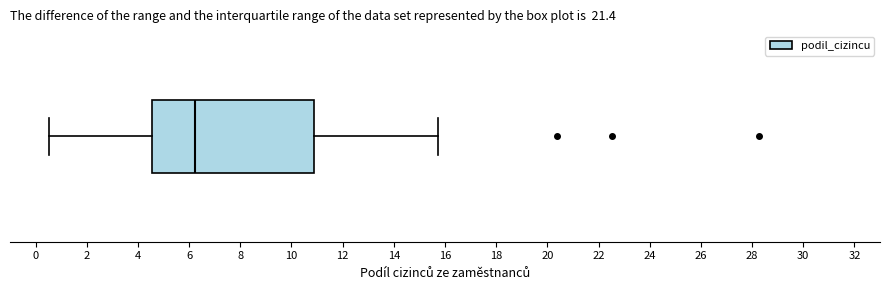

Transcribe this box plot: give where the median line is, the range the box spans, and where the two whiskers end, as read against the x-axis. The values are not printed on the chart, so give them approximately, as read against the axis.

median 6.2, box 4.6 to 10.8, whiskers 0.6 to 15.8